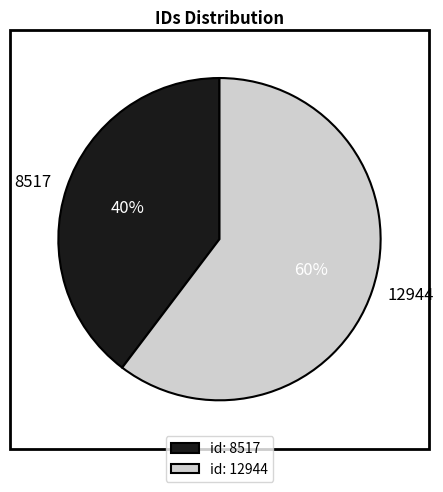

True or false: 12944 accounts for 69% of the total.

False